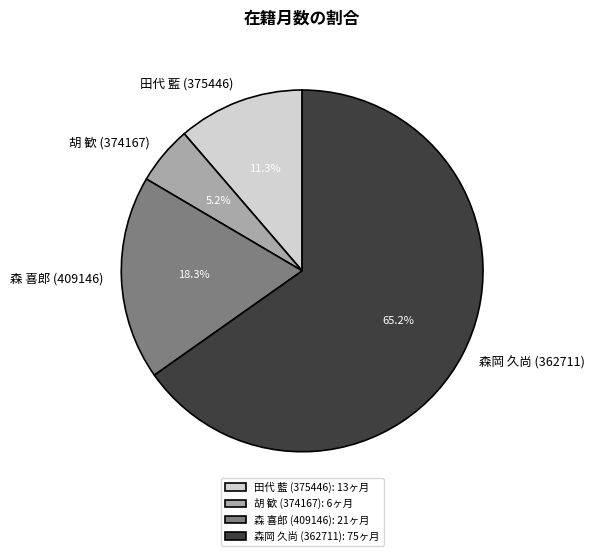

Combined, what portion of the pie is 森岡 久尚 (362711) and 森 喜郎 (409146)?

83.5%